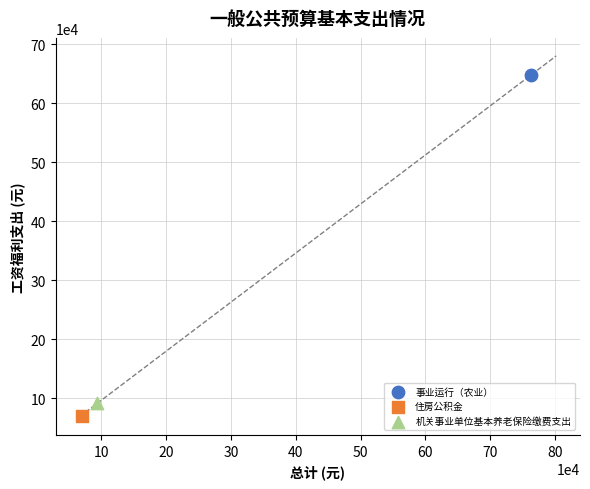

What are all the series names shown in the legend?

事业运行（农业）, 住房公积金, 机关事业单位基本养老保险缴费支出